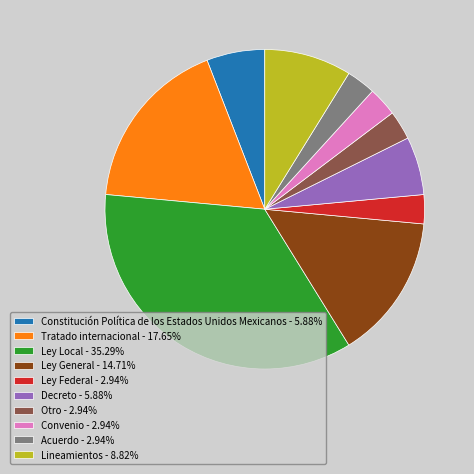

What is the ratio of the value at Otro - 2.94% to the value at Acuerdo - 2.94%?

1.0